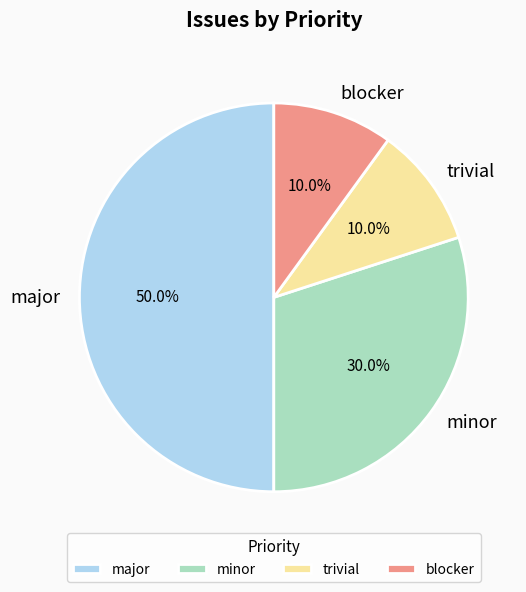

What percentage is the blocker slice, to the nearest percent?

10%